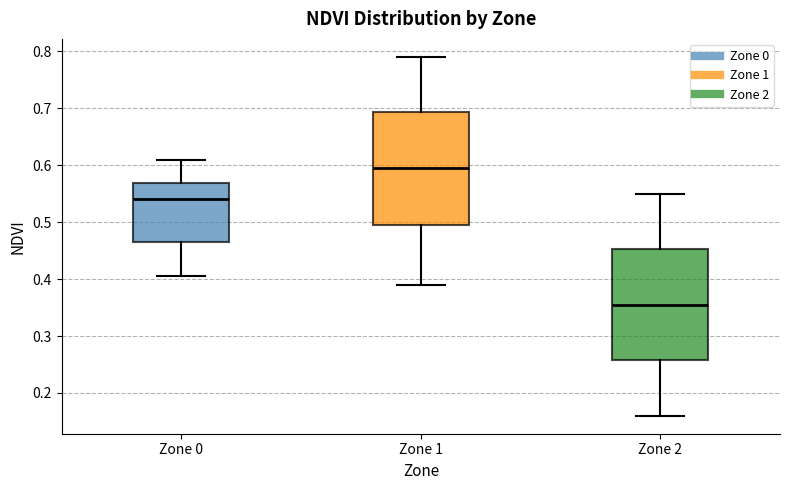

Reading left to right, transcribe this box plot: for each box, give where its median line is, the range the box spans, and where its two whiskers end, as read against the y-axis. The values are not printed on the chart, so give them approximately, as read against the axis.

Zone 0: median 0.54, box 0.47 to 0.57, whiskers 0.40 to 0.61
Zone 1: median 0.60, box 0.50 to 0.69, whiskers 0.39 to 0.79
Zone 2: median 0.36, box 0.26 to 0.45, whiskers 0.16 to 0.55